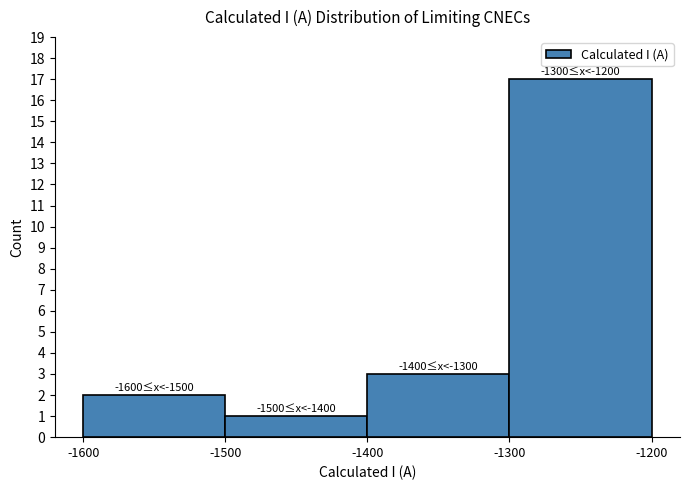

Over which range of the x-axis is the bar tallest?

-1300 to -1200